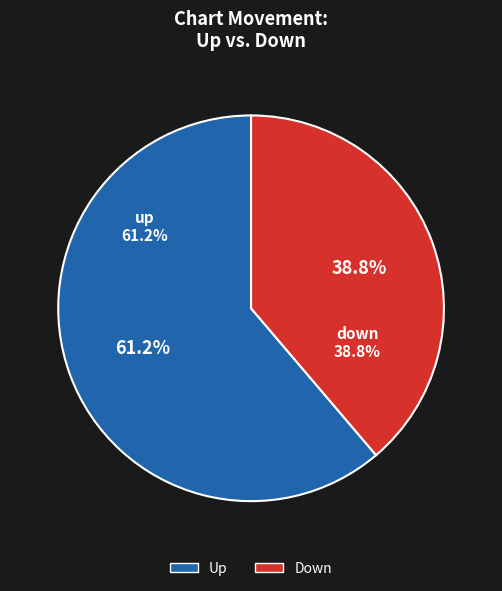

How many slices are in this pie chart?

2